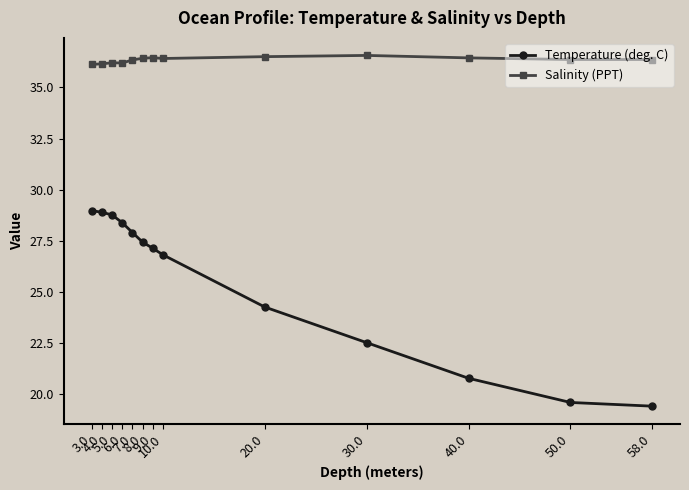

What are all the series names shown in the legend?

Temperature (deg. C), Salinity (PPT)